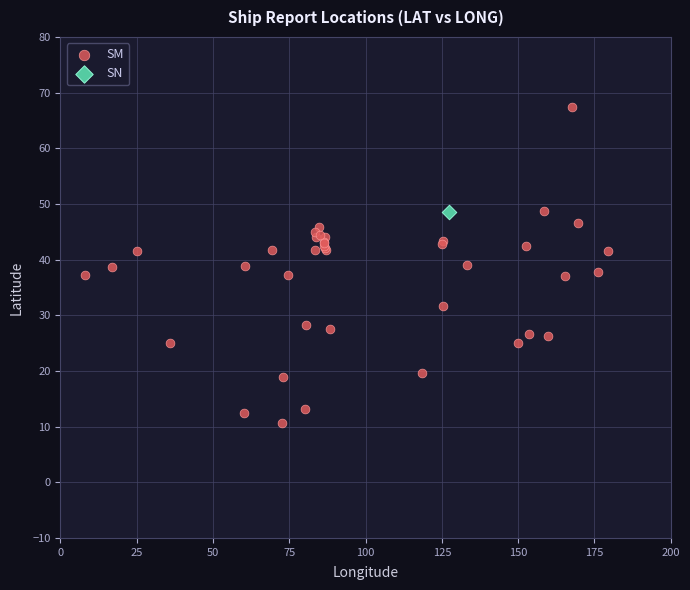

What are all the series names shown in the legend?

SM, SN